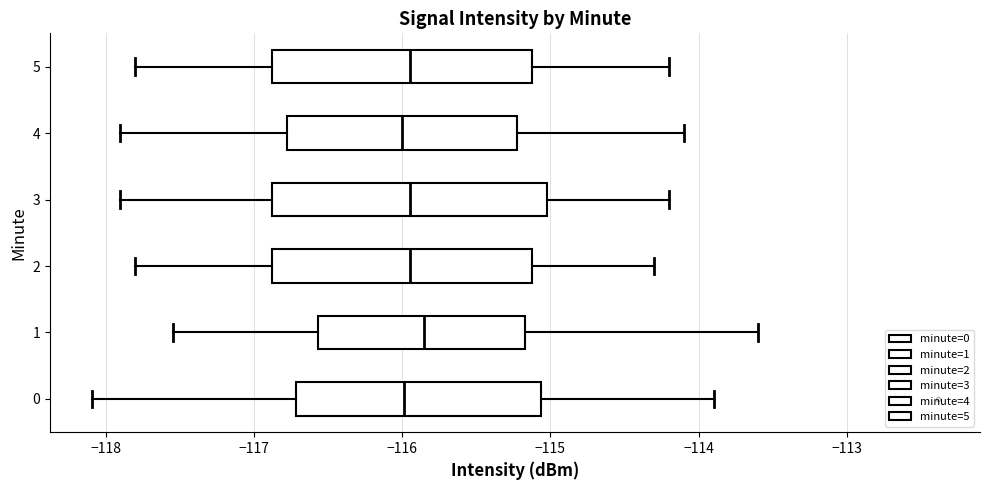

Where does the left whisker of the box at y = 1 end on the x-axis? The values are not printed on the chart, so give them approximately, as read against the axis.

-117.5